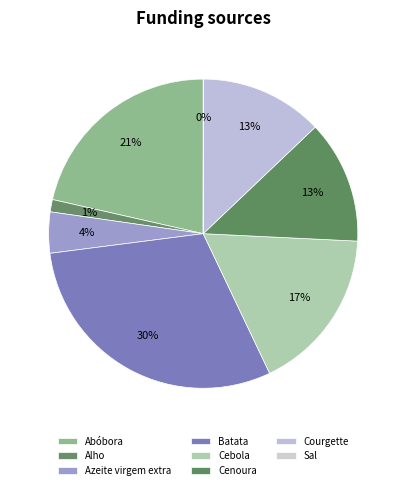

How many segments does this pie chart have?

8